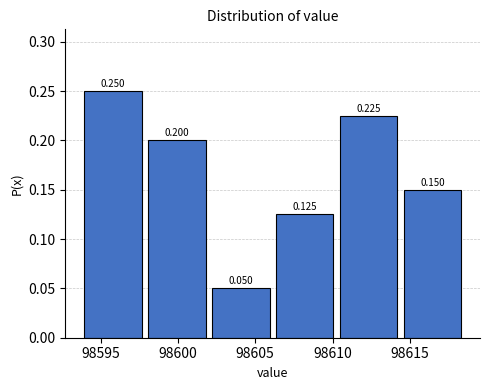

Reading left to right, transcribe this chart: for each bar, give the range it covers on the x-axis and its height. The bar edges are not printed on the chart, so give them approximately, as read against the axis.

98593.5 to 98598.0: 0.250
98598.0 to 98602.0: 0.200
98602.0 to 98606.0: 0.050
98606.0 to 98610.5: 0.125
98610.5 to 98614.5: 0.225
98614.5 to 98618.5: 0.150